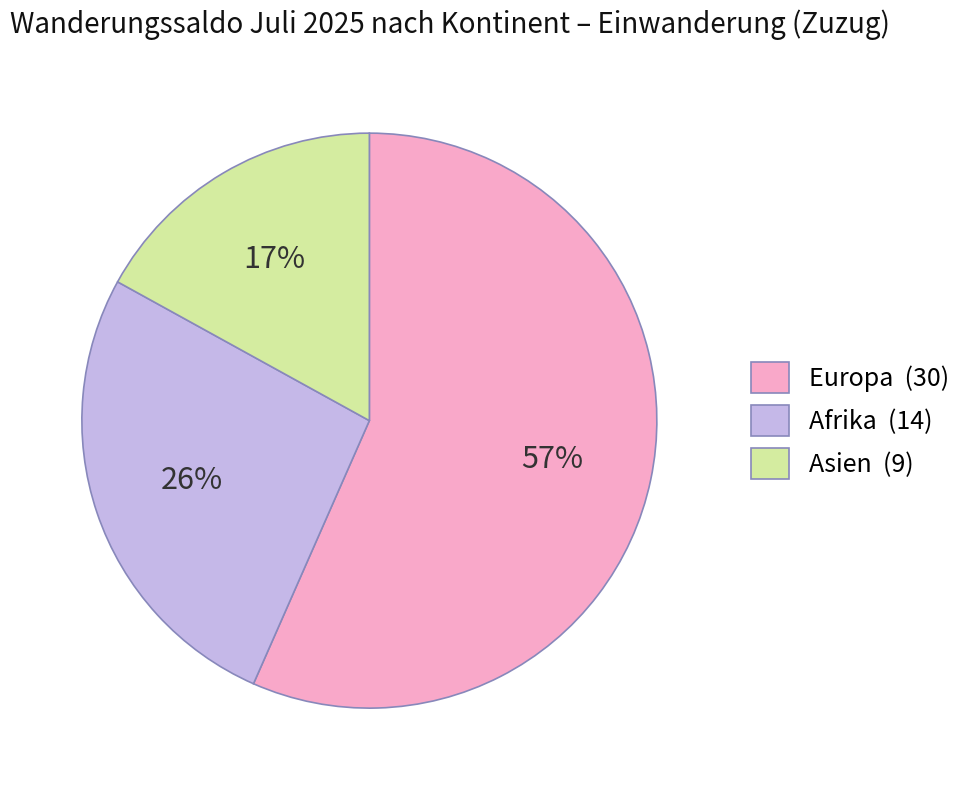

Rank the categories by value from lowest to highest.

Asien (9), Afrika (14), Europa (30)